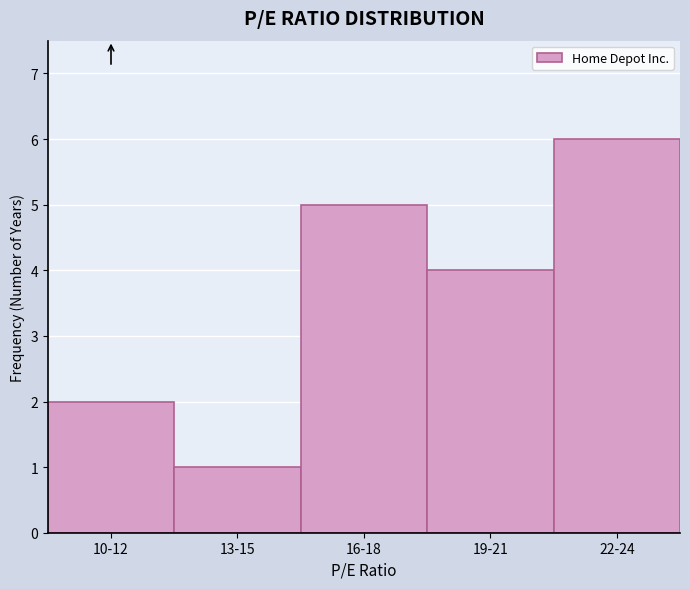

Reading right to left, extract all data points from this chart.

6	4	5	1	2